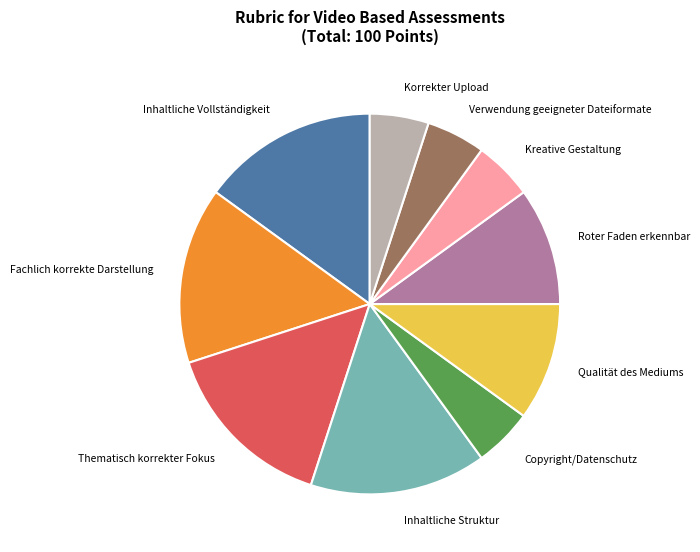

The Inhaltliche Vollständigkeit slice represents 15% of the pie. True or false?

True